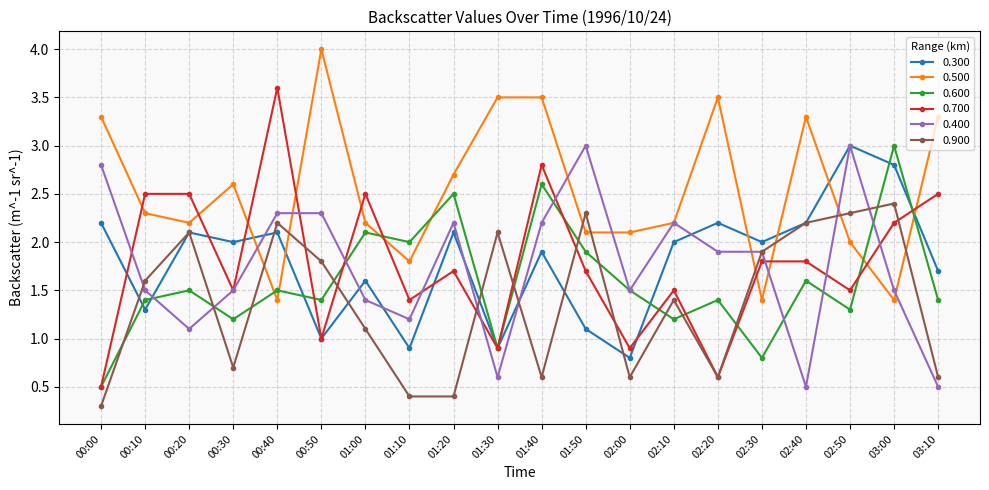

After their last crossing, which series has the higher values: 0.300 or 0.700?

0.700